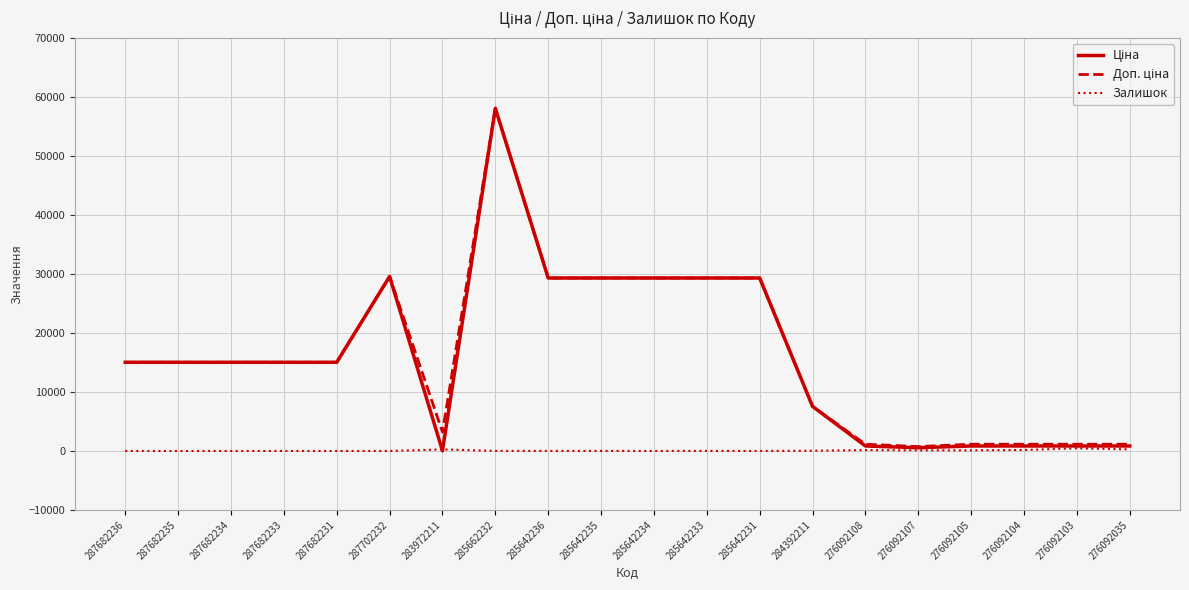

What is the maximum value shown in the chart?

58037.0